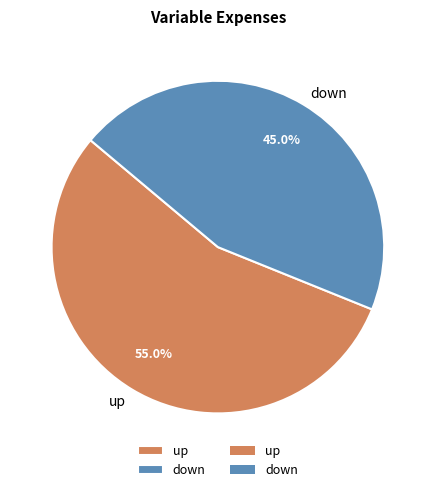

To the nearest percent, what is the average slice percentage?

50%